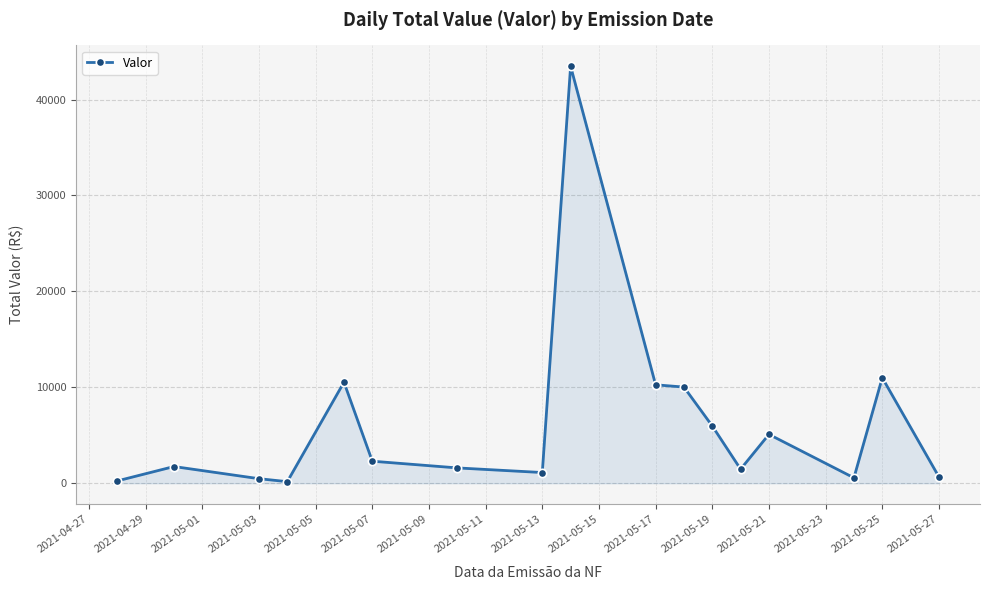

What is the greatest value displayed?

43474.9